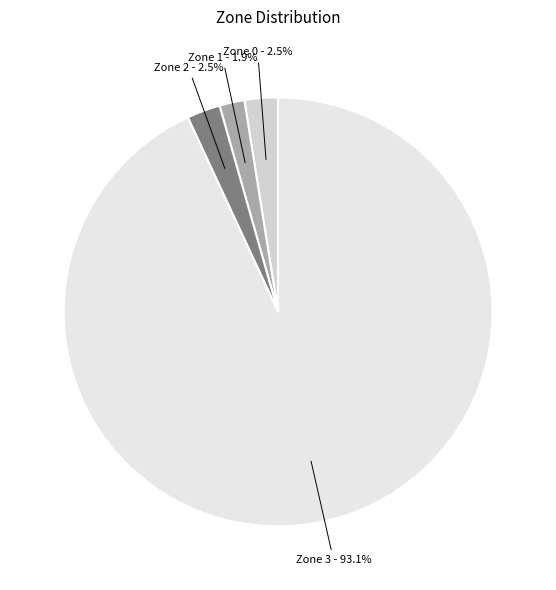

Which has a higher value, Zone 3 or Zone 1?

Zone 3